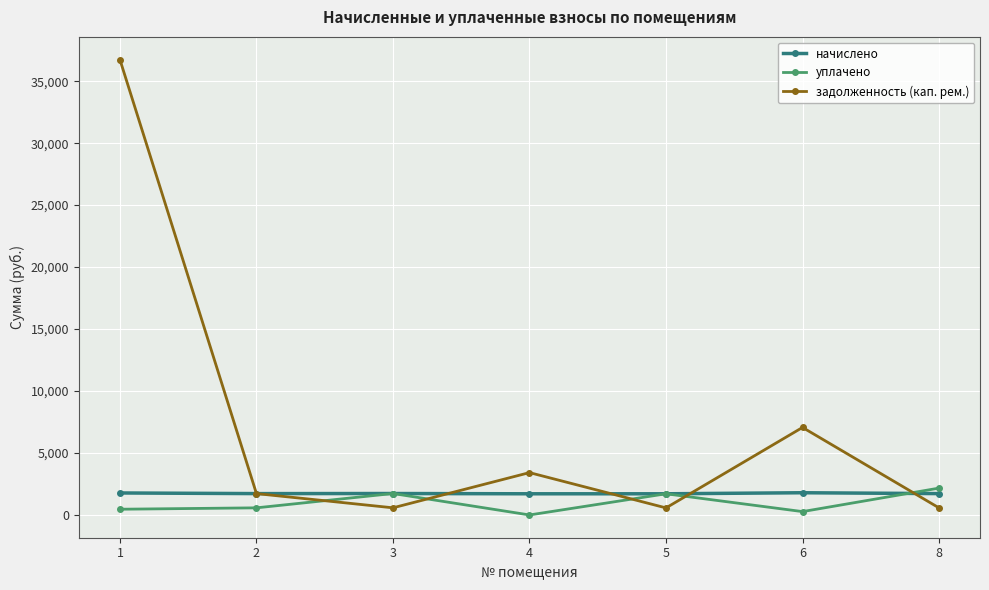

What is the difference between the maximum and minimum values in the начислено series?

84.3